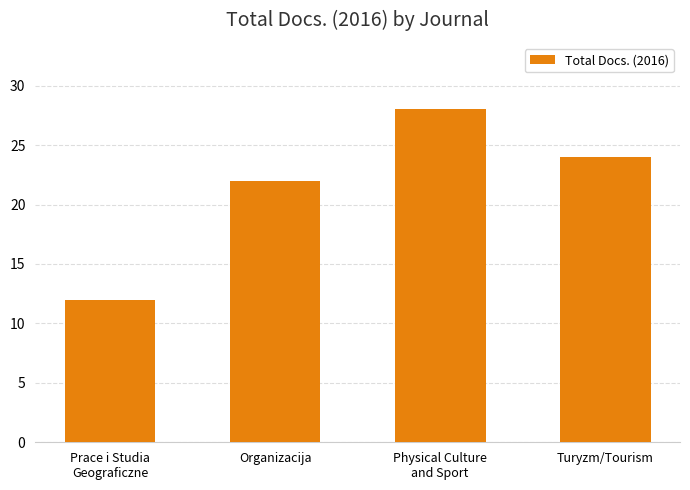

Which has a higher value, Organizacija or Turyzm/Tourism?

Turyzm/Tourism